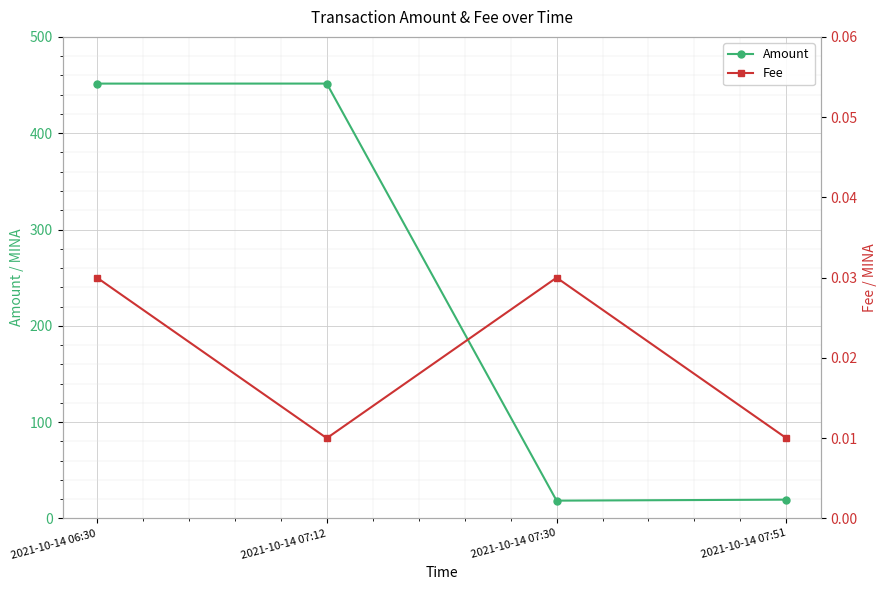

Where is Fee nearest to the value 0?

2021-10-14 07:12